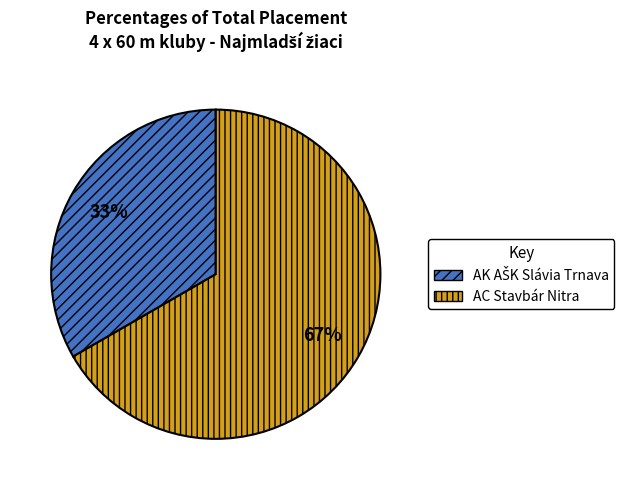

Count the number of slices in the pie.

2